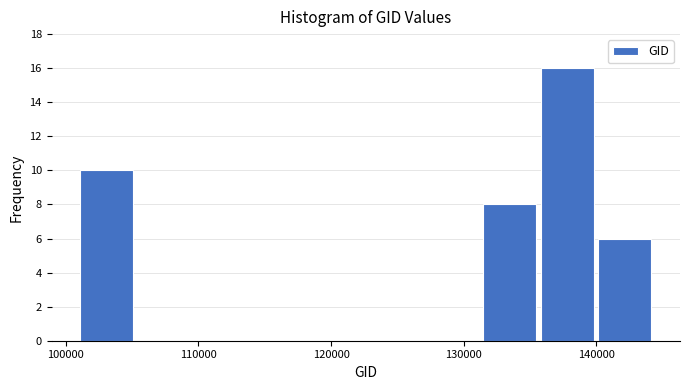

Reading left to right, transcribe this chart: for each bar, give the range it covers on the x-axis and its height. Neither the bar edges nor the heights are printed on the chart, so give them approximately, as read against the axes.

101000 to 105000: 10
105000 to 110000: 0
110000 to 114000: 0
114000 to 118000: 0
118000 to 123000: 0
123000 to 127000: 0
127000 to 131000: 0
131000 to 136000: 8
136000 to 140000: 16
140000 to 144000: 6